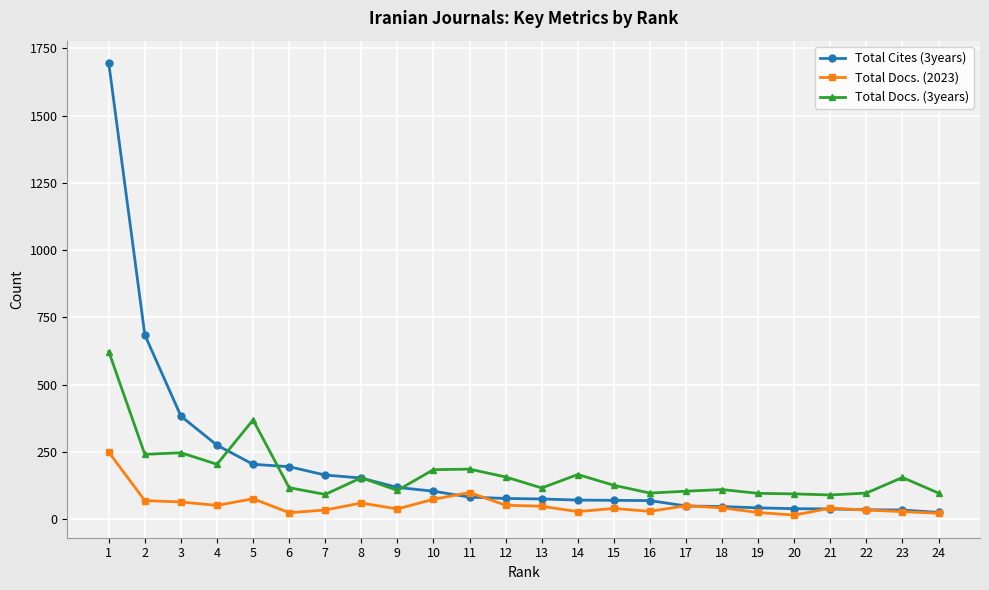

What is the difference between the maximum and minimum values in the Total Docs. (3years) series?

533